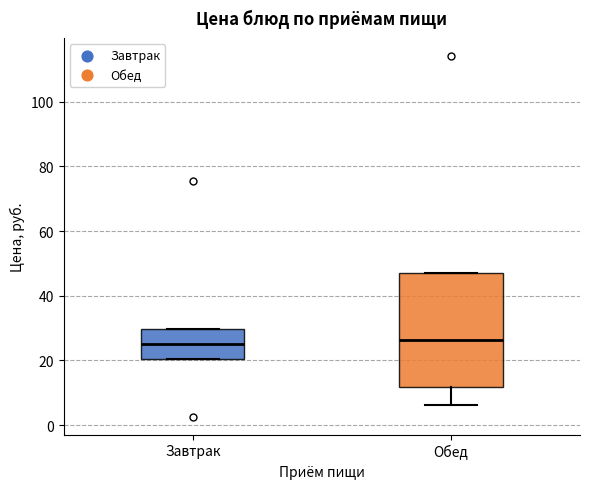

Where does the median line of the box for Завтрак sit on the y-axis? The values are not printed on the chart, so give them approximately, as read against the axis.

26